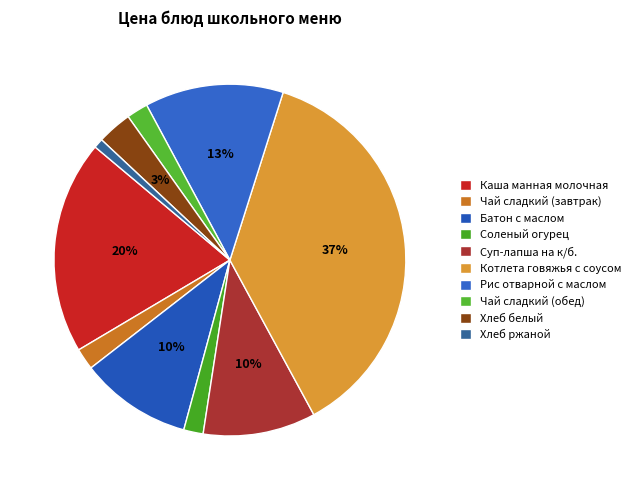

True or false: Котлета говяжья с соусом accounts for 23% of the total.

False